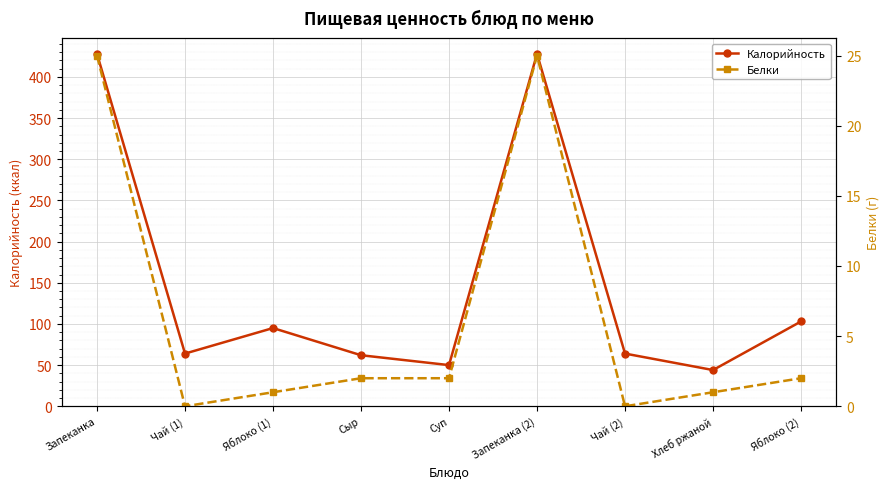

What are all the series names shown in the legend?

Калорийность, Белки